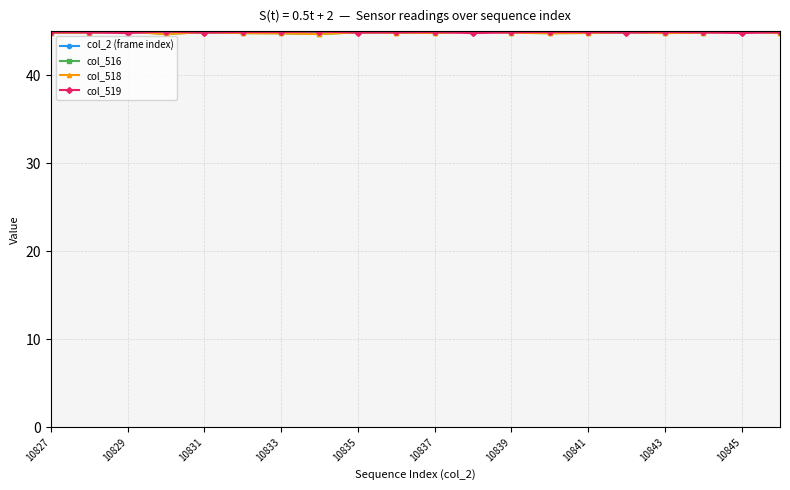

Does the chart have visible grid lines?

Yes